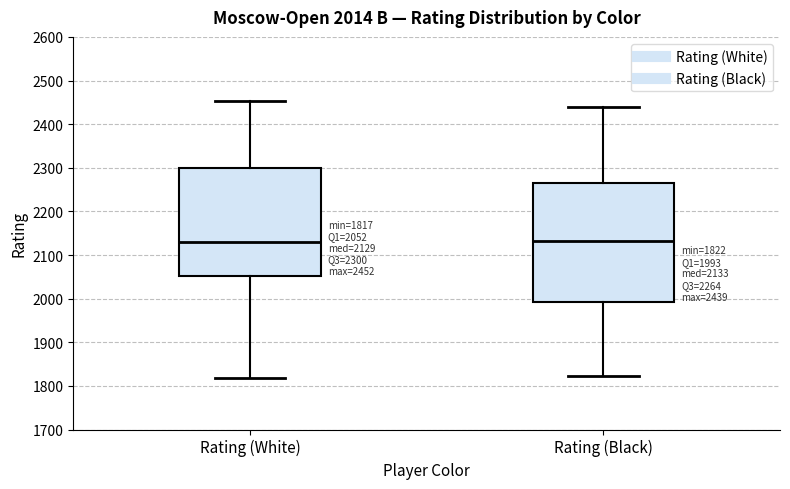

Which box is the tallest, from its lower edge to its upper edge?

Rating (Black)